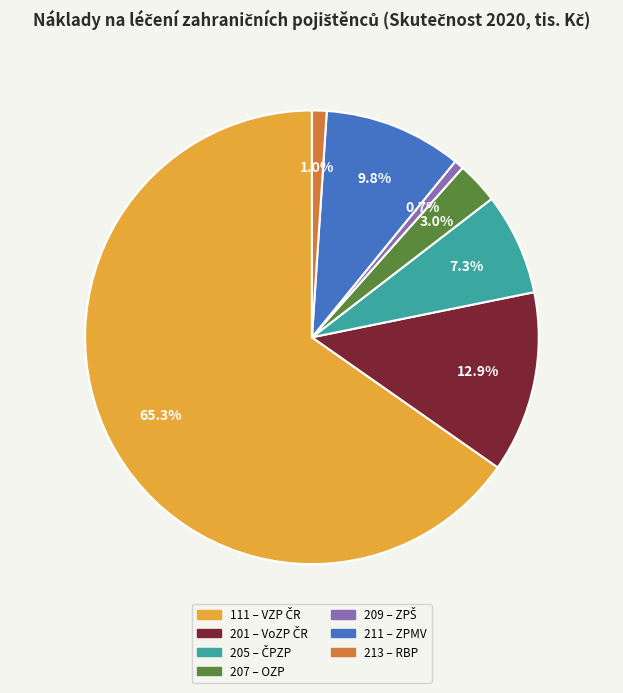

Does any single category account for the majority?

Yes